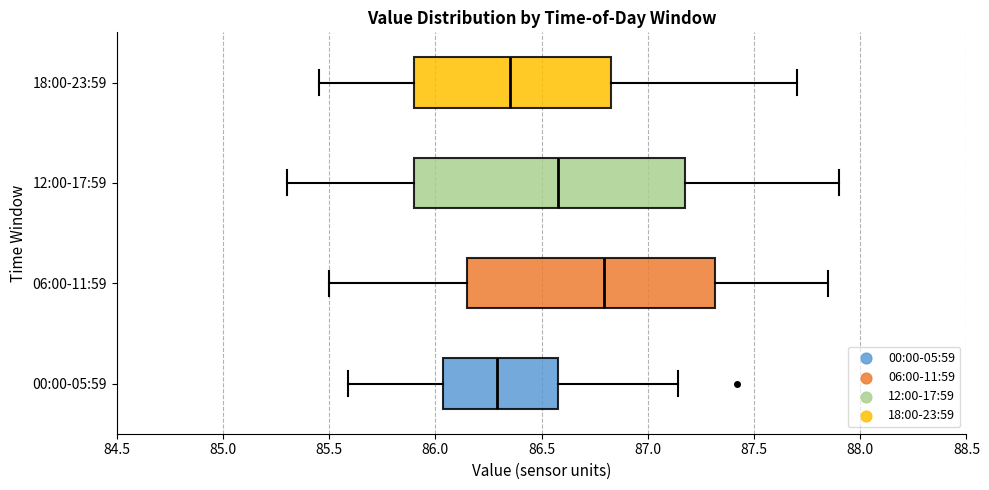

Where does the right whisker of the box for 00:00-05:59 end on the x-axis? The values are not printed on the chart, so give them approximately, as read against the axis.

87.15